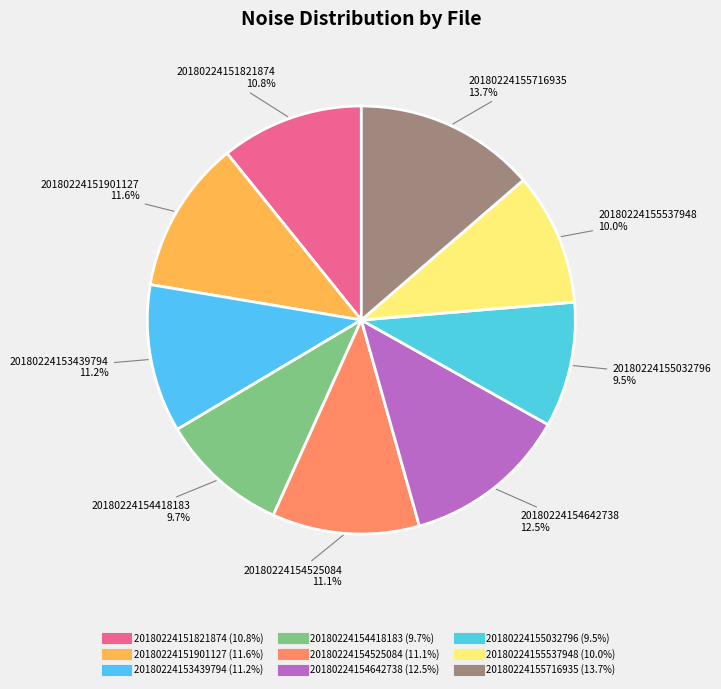

How many segments does this pie chart have?

9